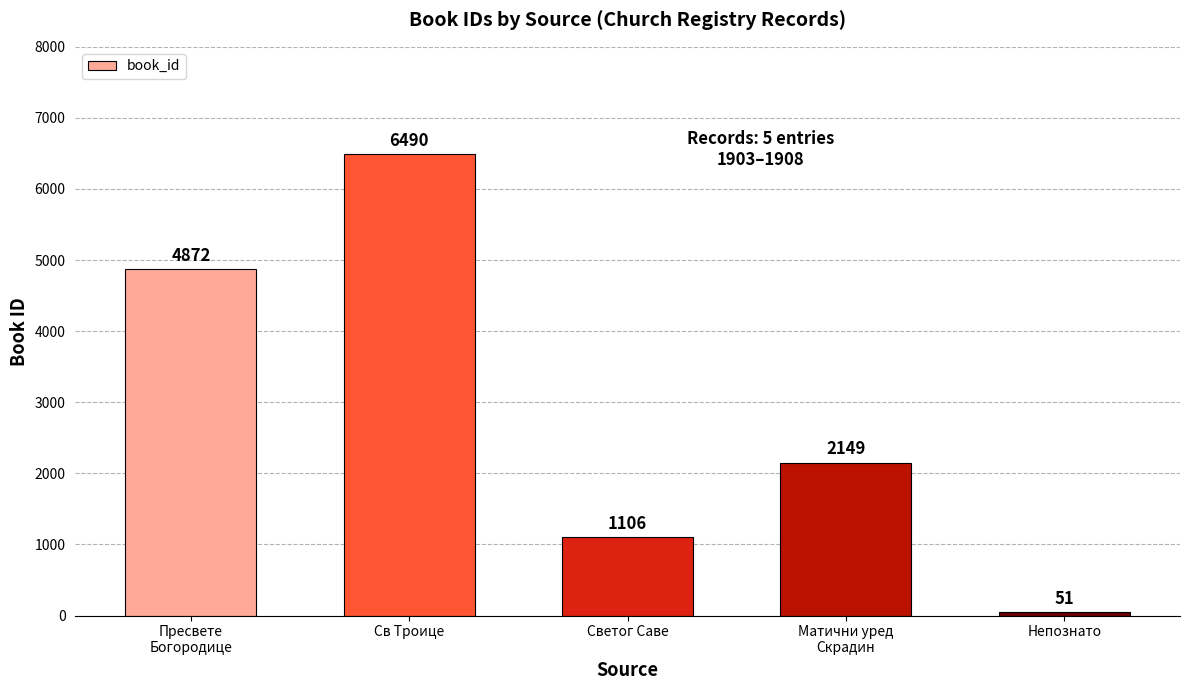

How many bars are there in total?

5